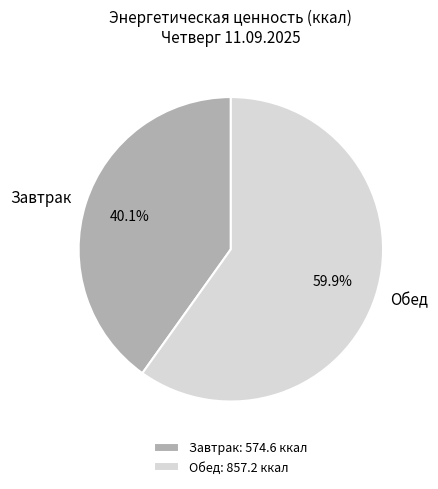

To the nearest percent, what portion does Обед represent?

60%